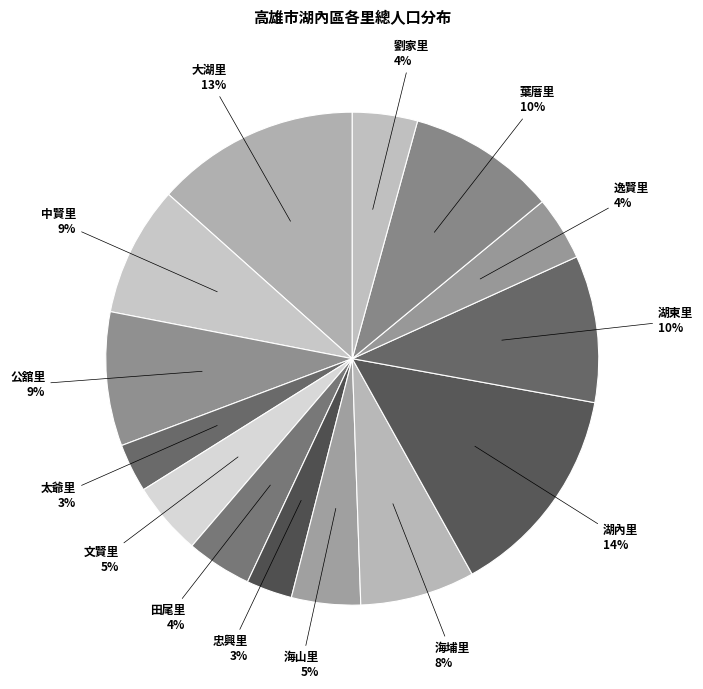

How many segments does this pie chart have?

14